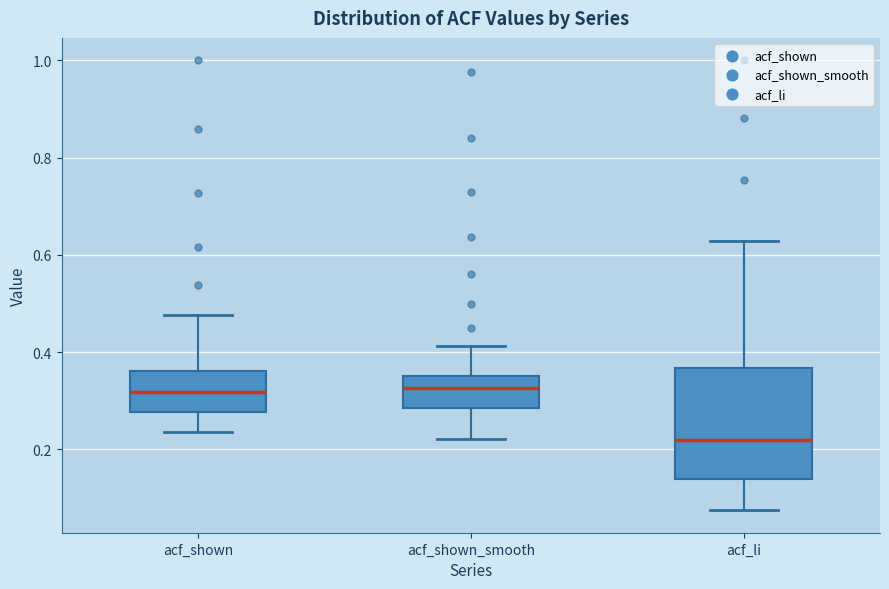

Reading left to right, transcribe this box plot: for each box, give where its median line is, the range the box spans, and where its two whiskers end, as read against the y-axis. The values are not printed on the chart, so give them approximately, as read against the axis.

acf_shown: median 0.32, box 0.28 to 0.36, whiskers 0.24 to 0.48
acf_shown_smooth: median 0.32, box 0.28 to 0.36, whiskers 0.22 to 0.42
acf_li: median 0.22, box 0.14 to 0.36, whiskers 0.08 to 0.62